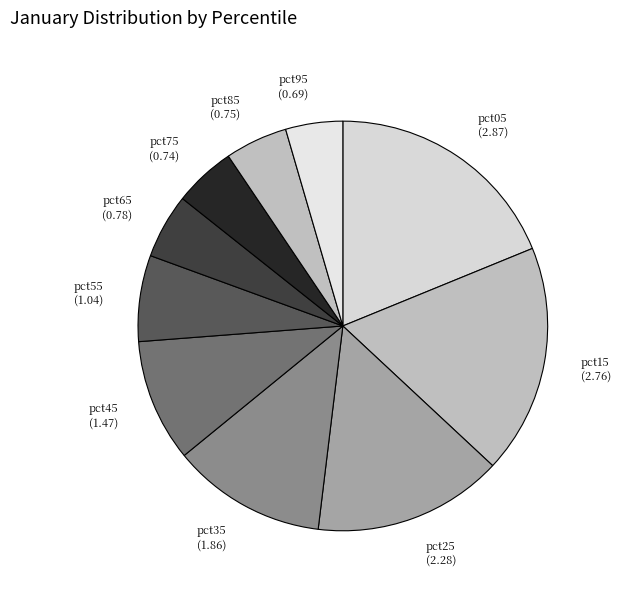

True or false: pct15 accounts for 30% of the total.

False